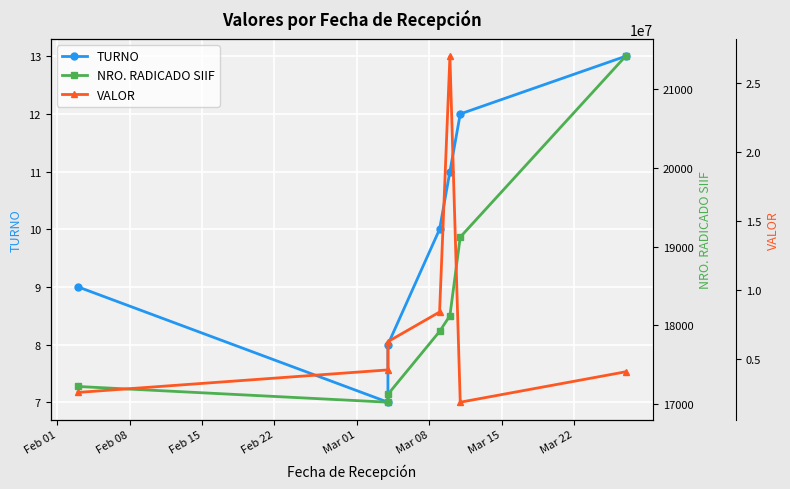

What is the sum of the VALOR values at Mar 15 and Feb 22?

12460634